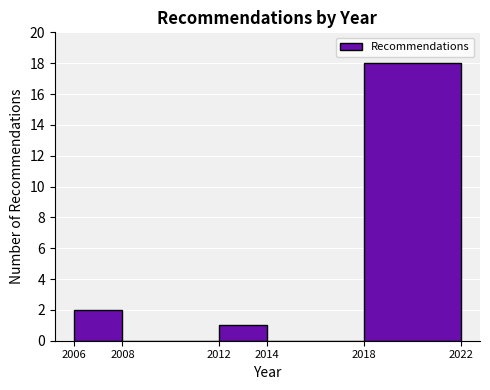

Which range on the x-axis has the tallest bar?

2018 to 2022